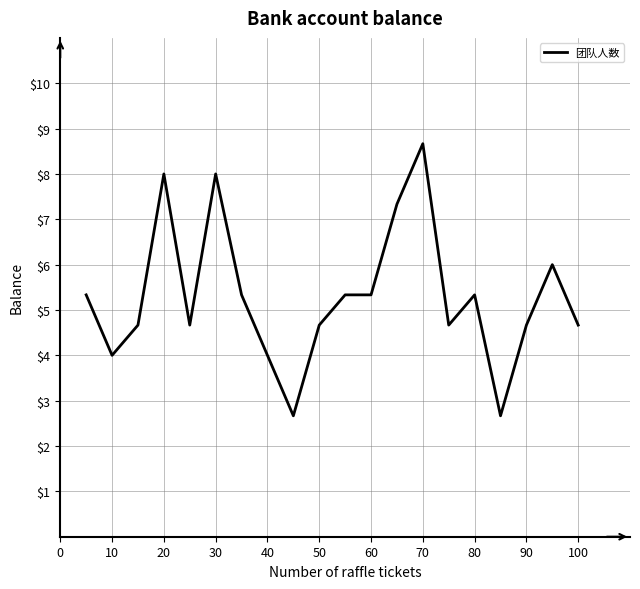

What is the smallest value displayed?

2.7